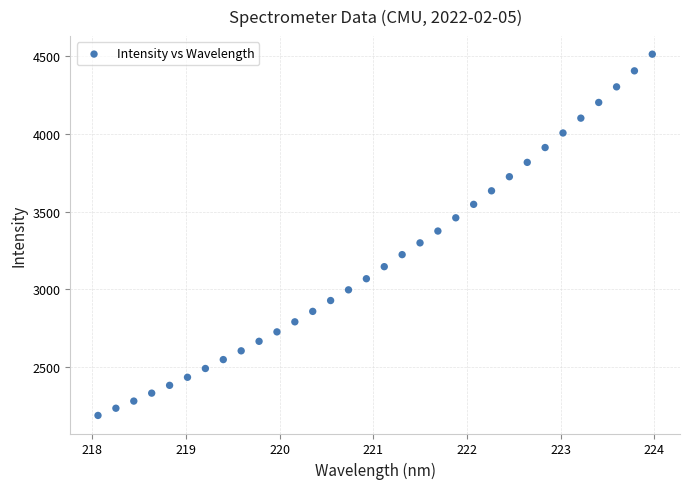

What is the range of X values (max minus min)?

5.9